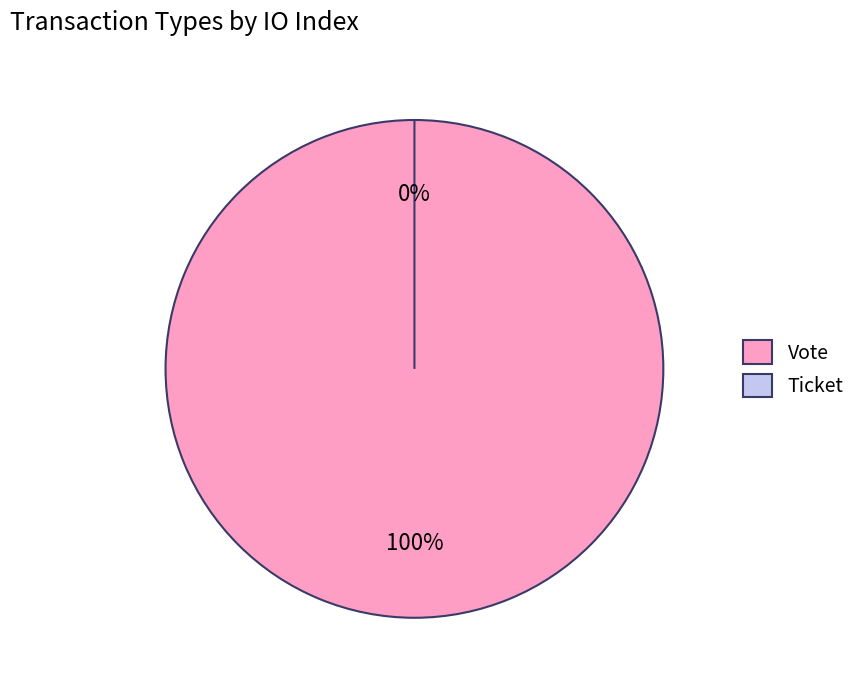

To the nearest percent, what is the combined percentage of Vote and Ticket?

100%